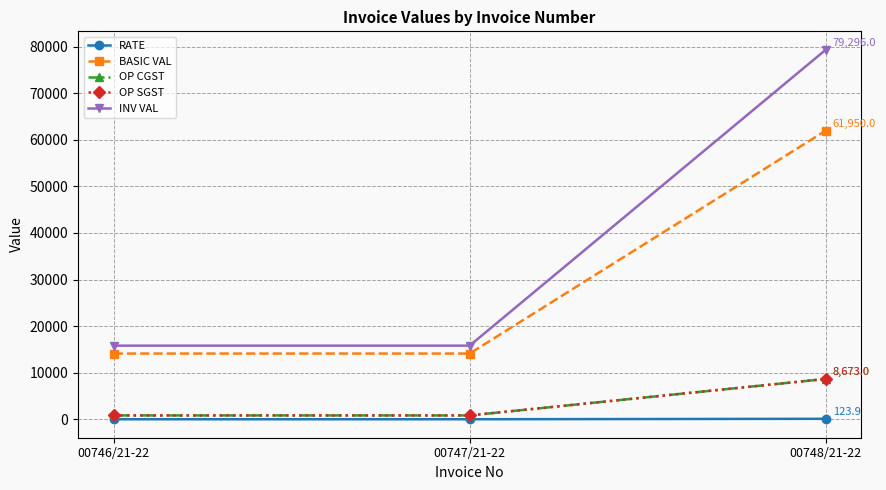

Does the chart have visible grid lines?

Yes